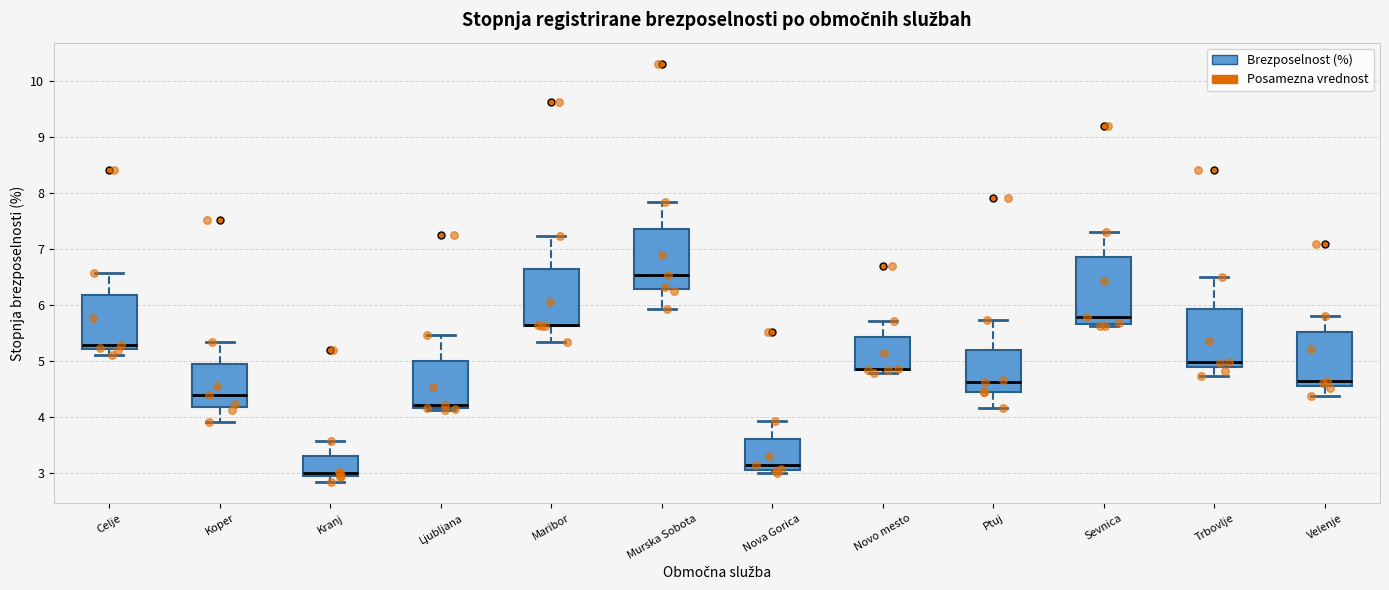

Reading left to right, transcribe this box plot: for each box, give where its median line is, the range the box spans, and where its two whiskers end, as read against the y-axis. The values are not printed on the chart, so give them approximately, as read against the axis.

Celje: median 5.3, box 5.2 to 6.2, whiskers 5.1 to 6.6
Koper: median 4.4, box 4.2 to 4.9, whiskers 3.9 to 5.3
Kranj: median 3.0, box 2.9 to 3.3, whiskers 2.8 to 3.6
Ljubljana: median 4.2, box 4.1 to 5.0, whiskers 4.1 to 5.5
Maribor: median 5.6 (drawn on the box's lower edge), box 5.6 to 6.6, whiskers 5.3 to 7.2
Murska Sobota: median 6.5, box 6.3 to 7.4, whiskers 5.9 to 7.8
Nova Gorica: median 3.1, box 3.0 to 3.6, whiskers 3.0 (just below the box's lower edge) to 3.9
Novo mesto: median 4.8 (drawn on the box's lower edge), box 4.8 to 5.4, whiskers 4.8 (just below the box's lower edge) to 5.7
Ptuj: median 4.6, box 4.4 to 5.2, whiskers 4.2 to 5.7
Sevnica: median 5.8, box 5.6 to 6.9, whiskers 5.6 to 7.3
Trbovlje: median 5.0, box 4.9 to 5.9, whiskers 4.7 to 6.5
Velenje: median 4.6 (just above the box's lower edge), box 4.6 to 5.5, whiskers 4.4 to 5.8